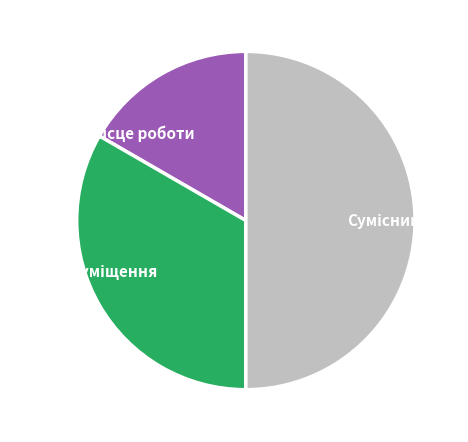

True or false: Основне місце роботи accounts for 23% of the total.

False